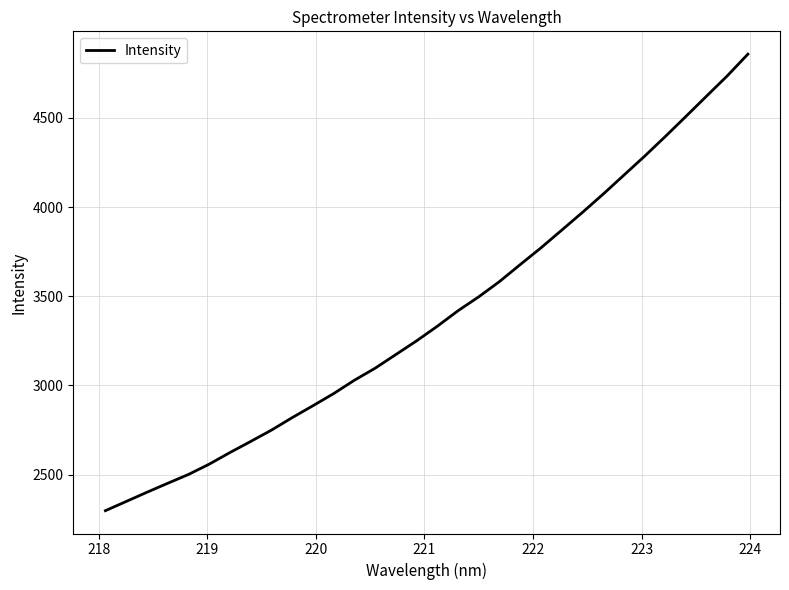

What is the maximum value shown in the chart?

4858.1